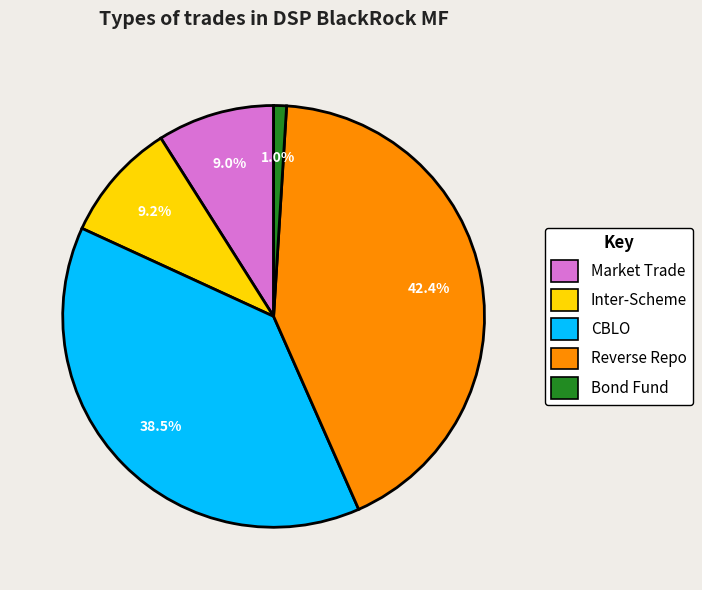

How many slices are in this pie chart?

5